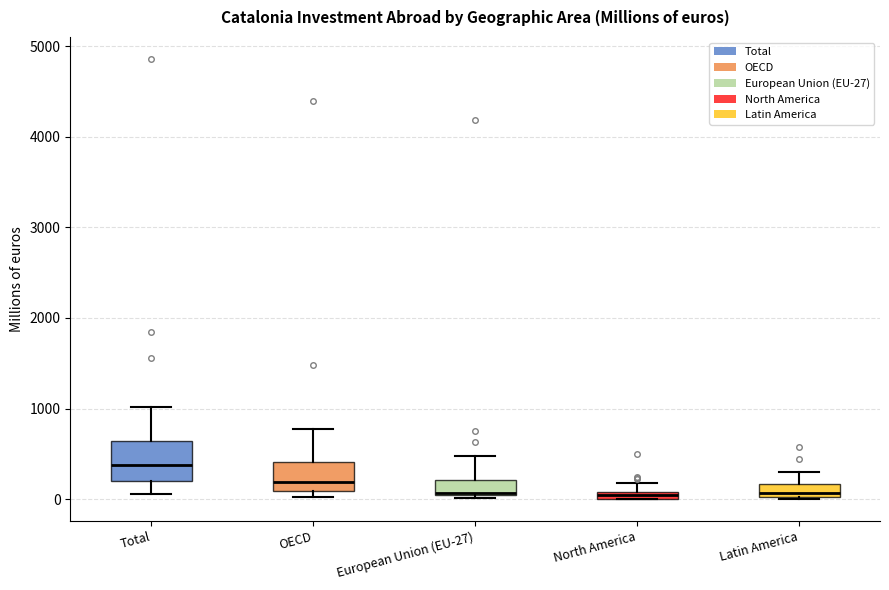

Comparing the boxes themselves (not the whiskers), which one is the tallest?

Total